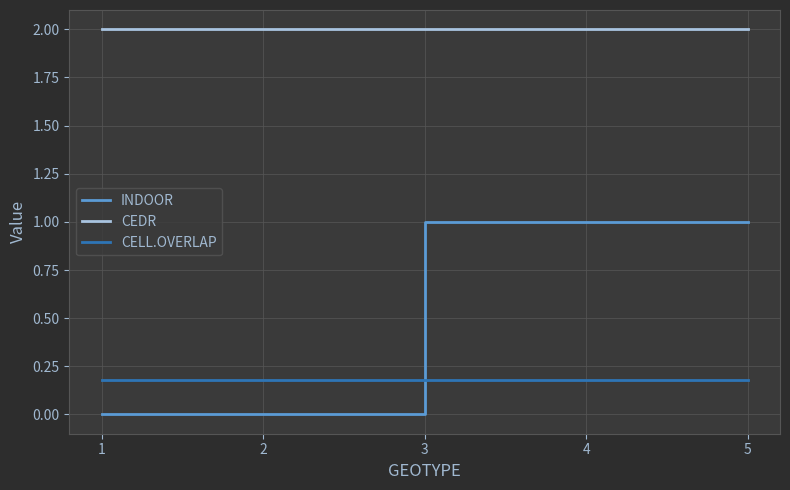

True or false: CELL.OVERLAP and INDOOR cross at least once.

True